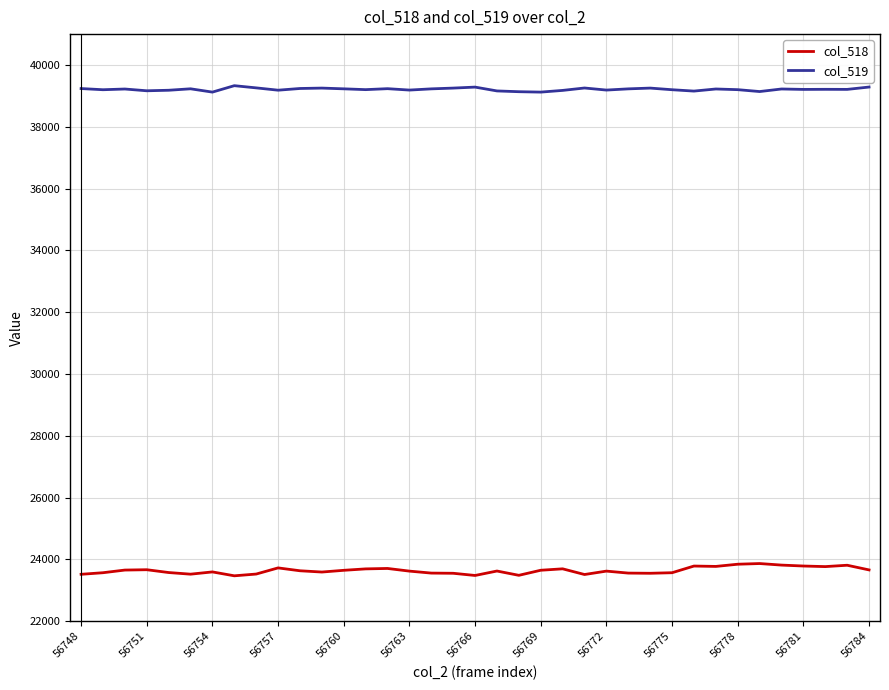

True or false: col_518 and col_519 cross at least once.

False